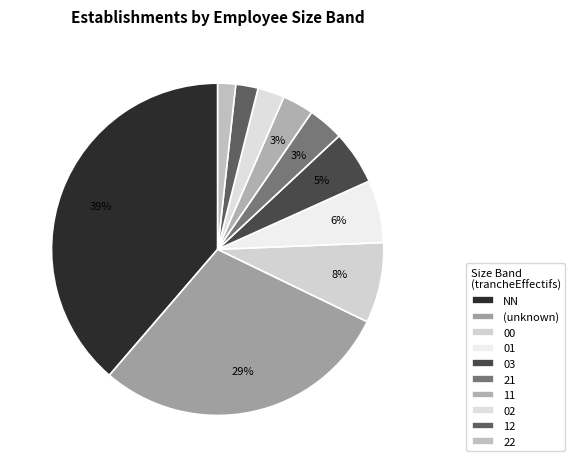

What is the change in value from 03 to 02?

-6